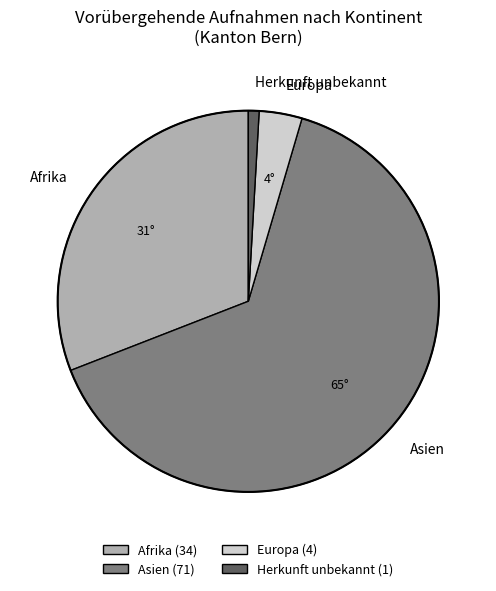

Which has a higher value, Asien or Afrika?

Asien